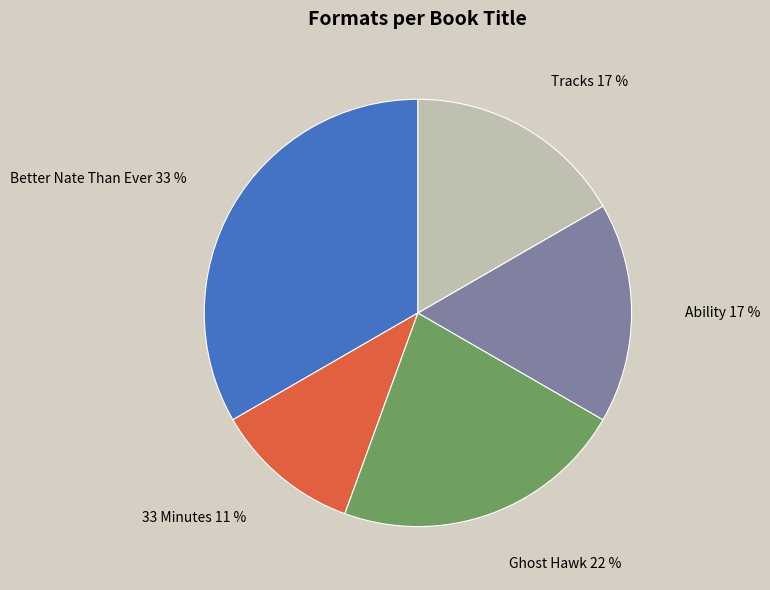

How many slices are in this pie chart?

5